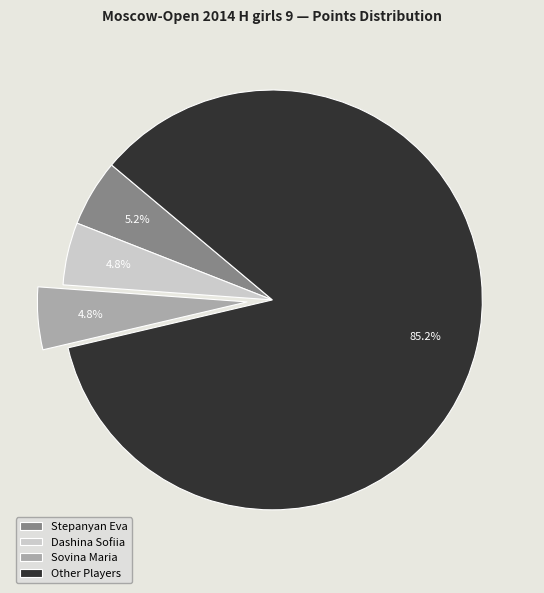

What percentage do Dashina Sofiia and Other Players together represent?

90.0%